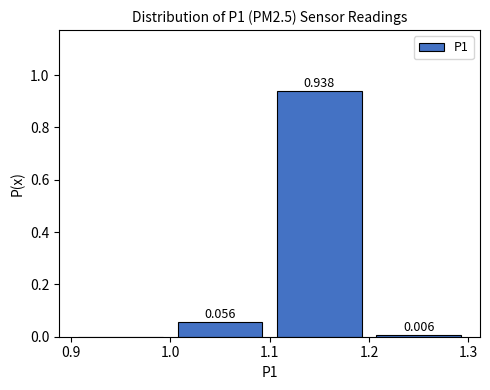

Over which range of the x-axis is the bar tallest?

1.1 to 1.2